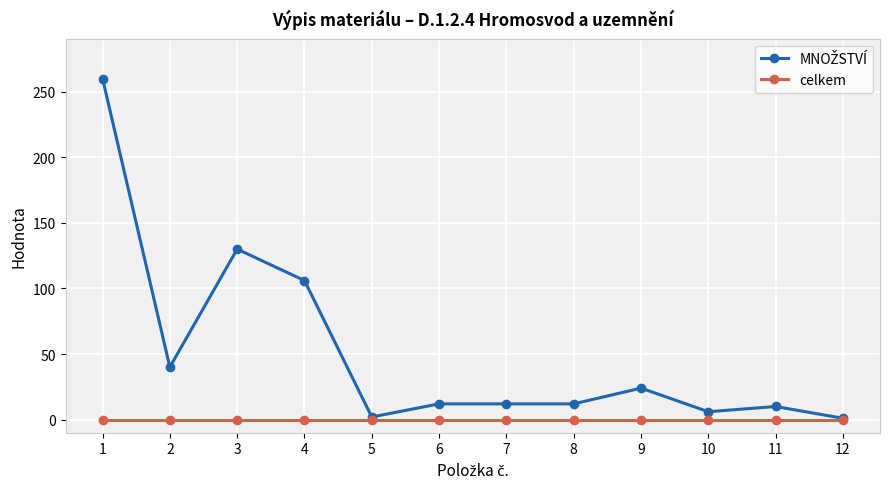

What is the greatest value displayed?

260